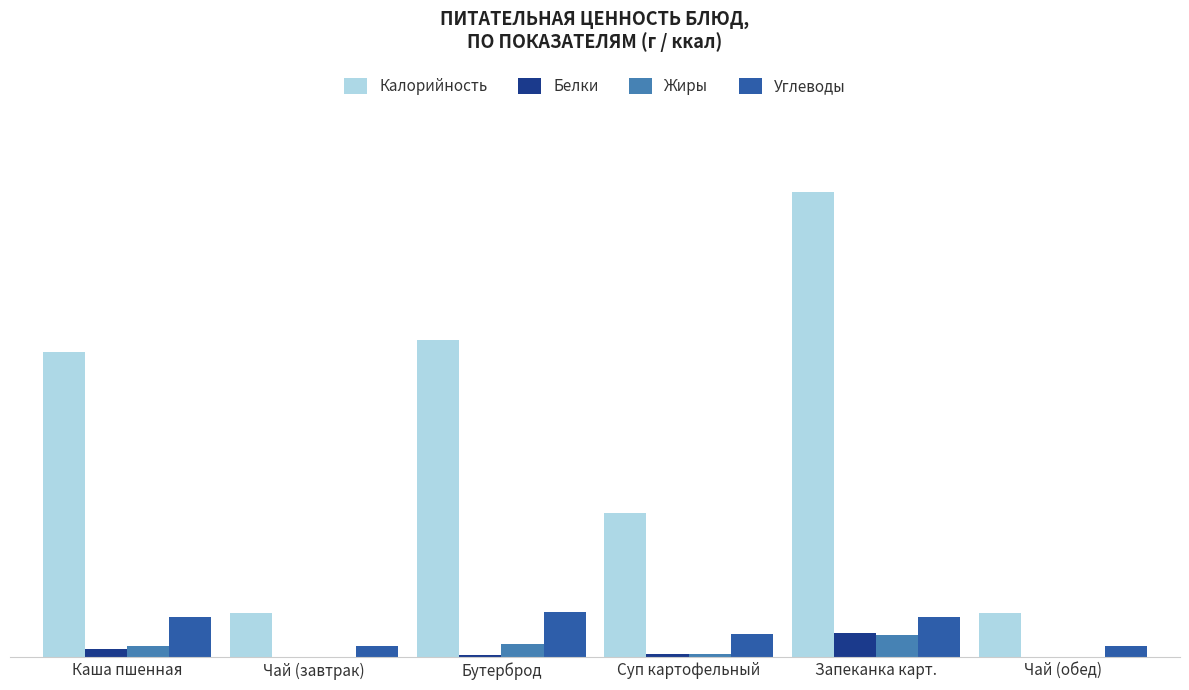

What is the label of the 6th bar from the left?

Чай (обед)